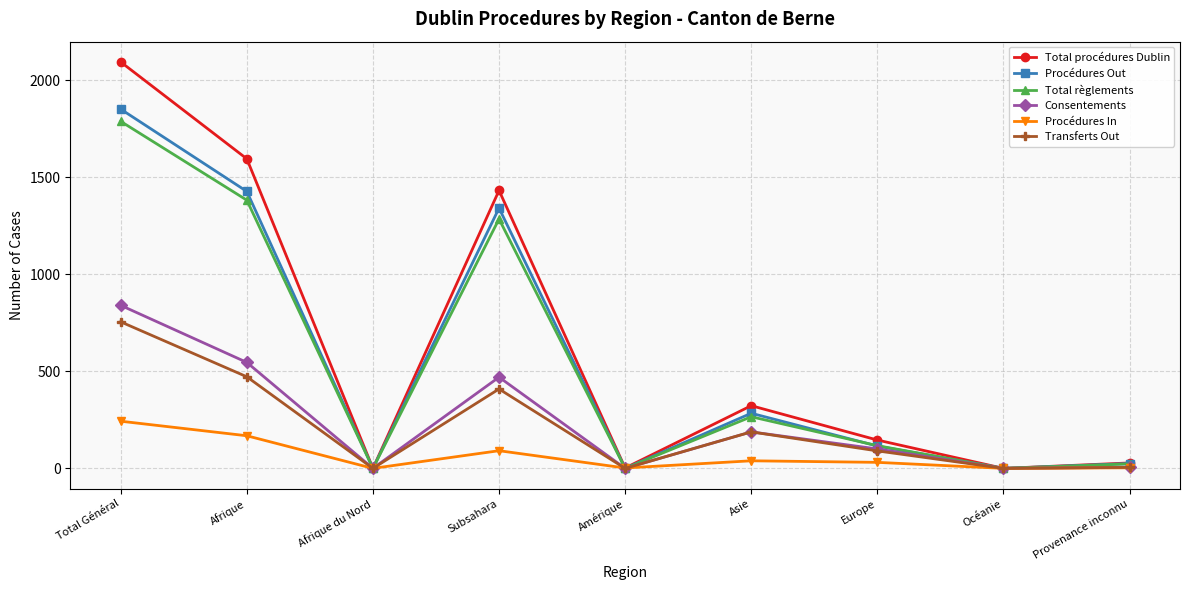

What are all the series names shown in the legend?

Total procédures Dublin, Procédures Out, Total règlements, Consentements, Procédures In, Transferts Out